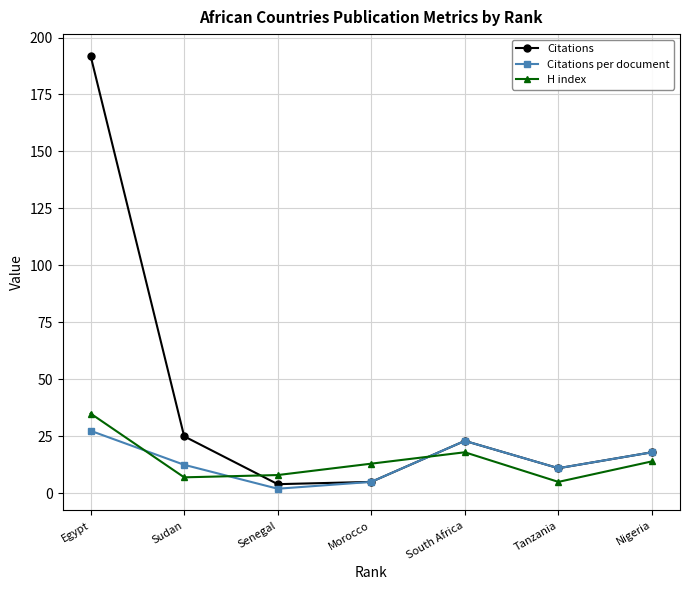

What is the sum of the Citations per document values at Tanzania and Morocco?

16.0